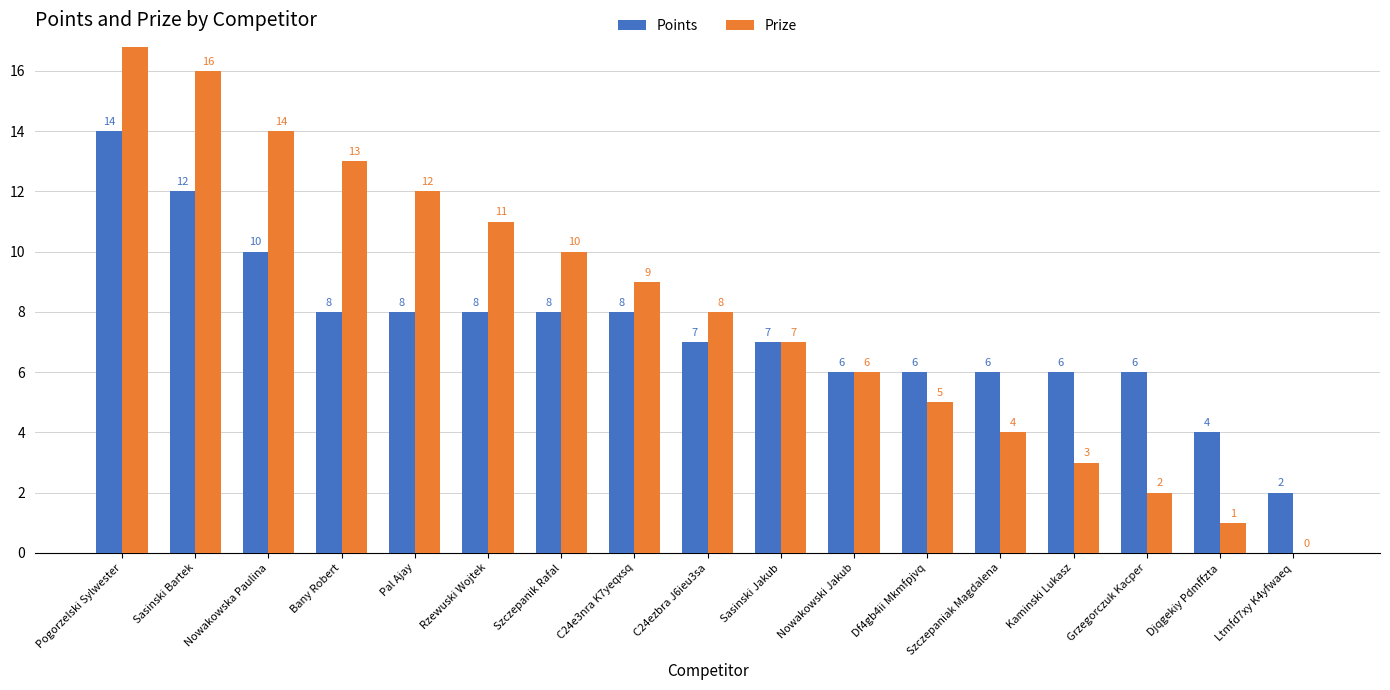

What is the difference between the highest and lowest values at Bany Robert?

5